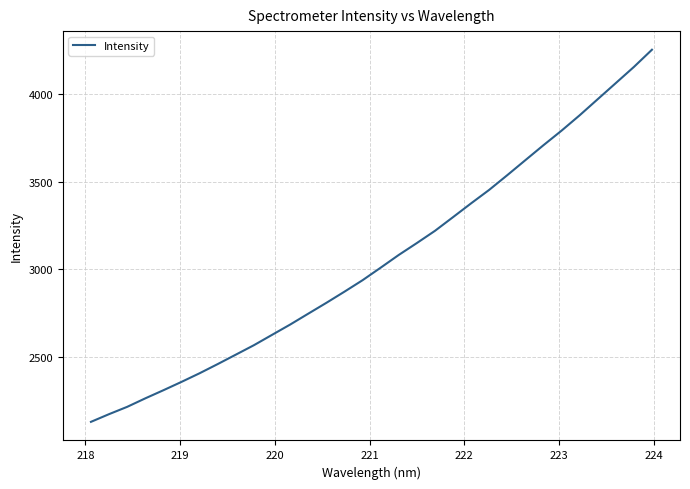

What is the greatest value displayed?

4255.9